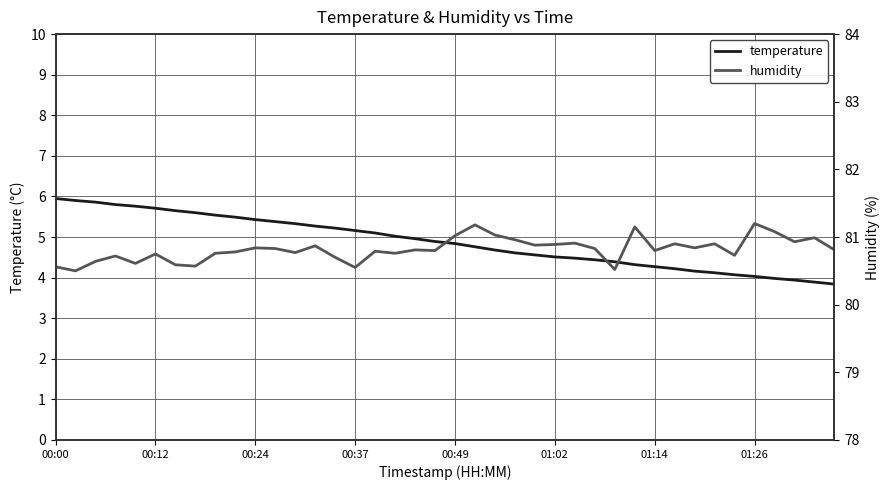

Rank the series by their maximum value, from lowest to highest.

temperature, humidity